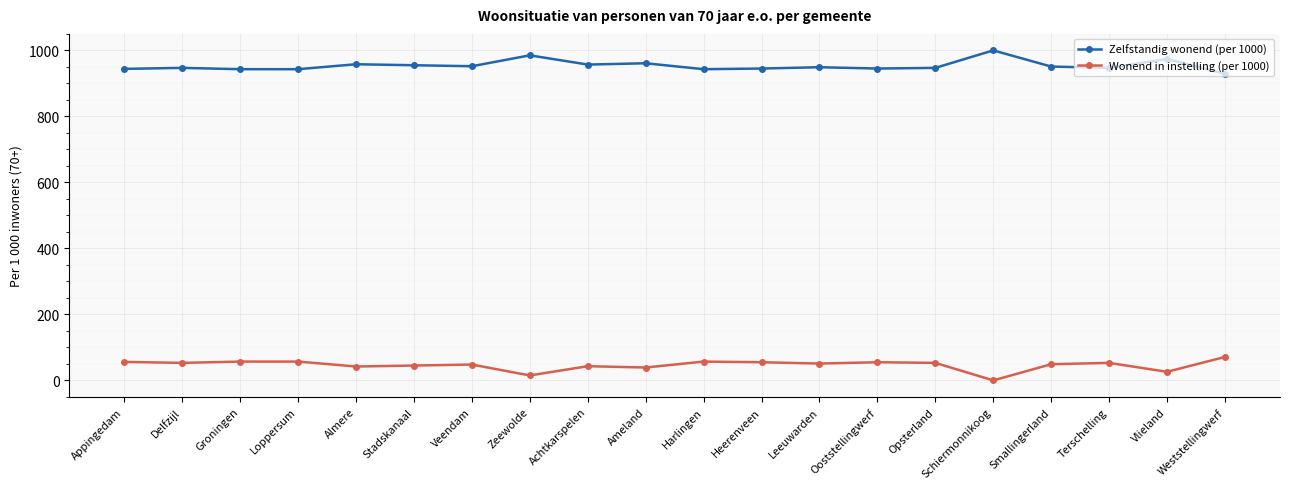

True or false: Wonend in instelling (per 1000) and Zelfstandig wonend (per 1000) cross at least once.

False